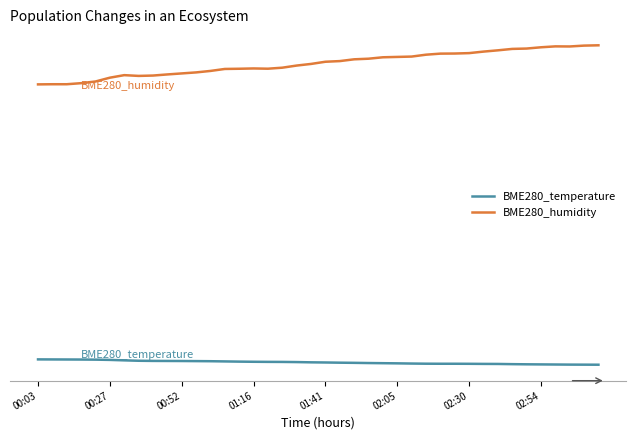

True or false: BME280_humidity and BME280_temperature intersect in this chart.

False